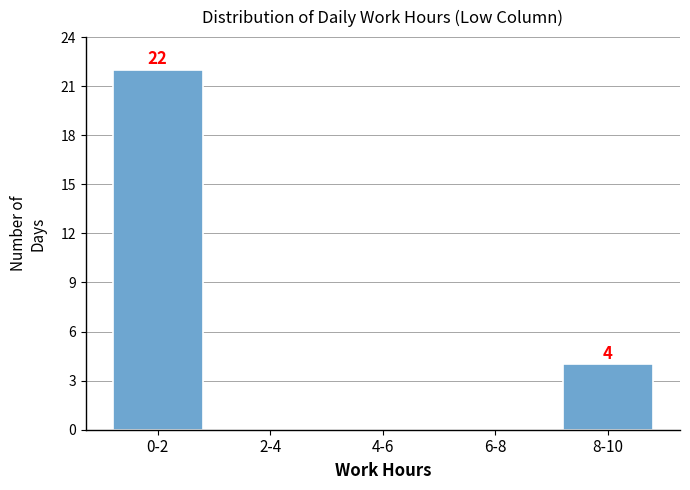

Reading right to left, list all the values displayed in this chart.

8-10=4	6-8=0	4-6=0	2-4=0	0-2=22